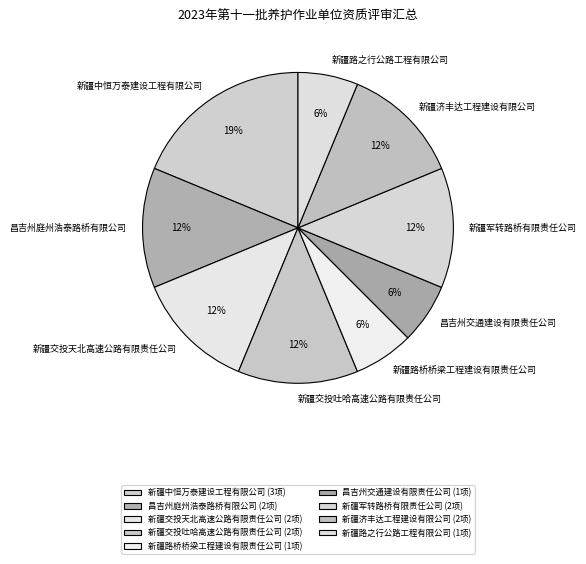

How many slices are in this pie chart?

9